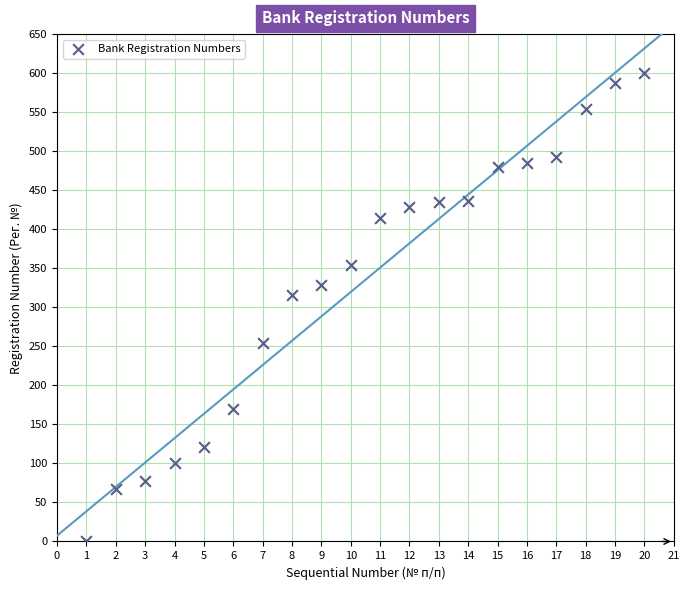

What Y value in the scatter plot is closest to 300?

316